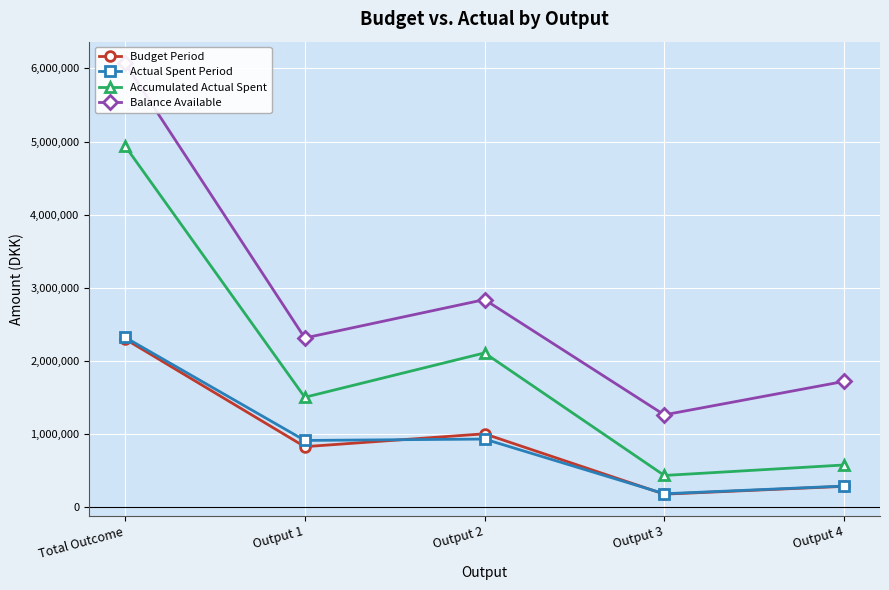

Between Total Outcome and Output 1, which is larger?

Total Outcome